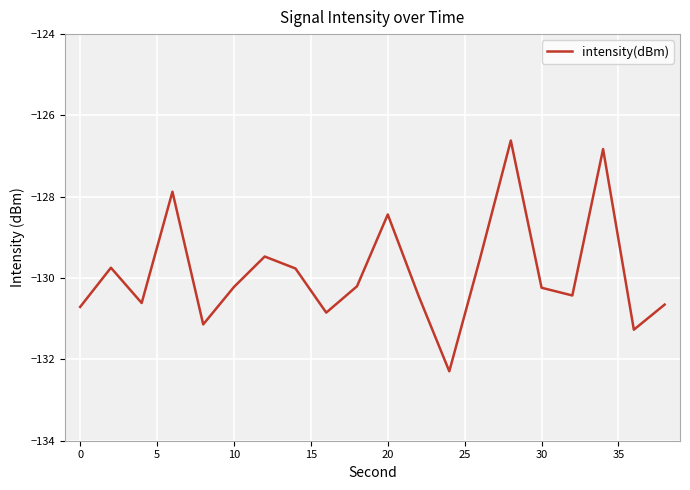

What is the greatest value displayed?

-126.6